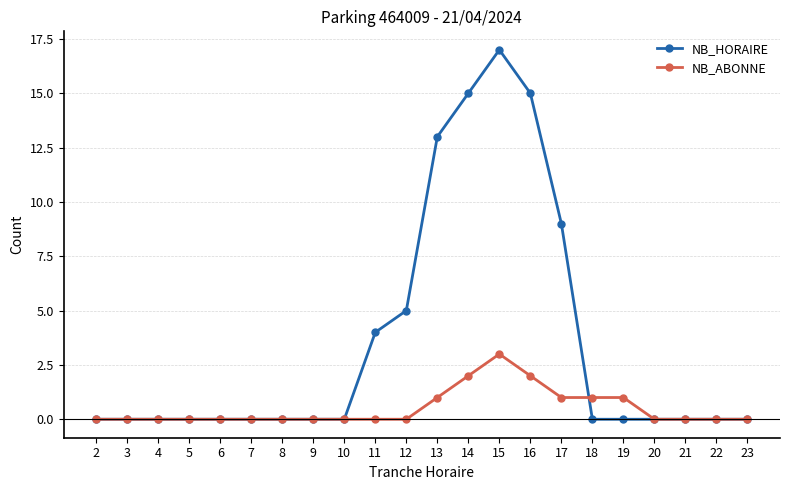

Is the value of NB_HORAIRE at 16 greater than the value of NB_ABONNE at 17?

Yes